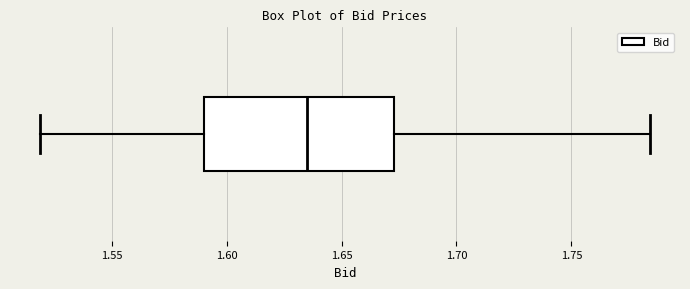

Transcribe this box plot: give where the median line is, the range the box spans, and where the two whiskers end, as read against the x-axis. The values are not printed on the chart, so give them approximately, as read against the axis.

median 1.635, box 1.590 to 1.675, whiskers 1.520 to 1.785